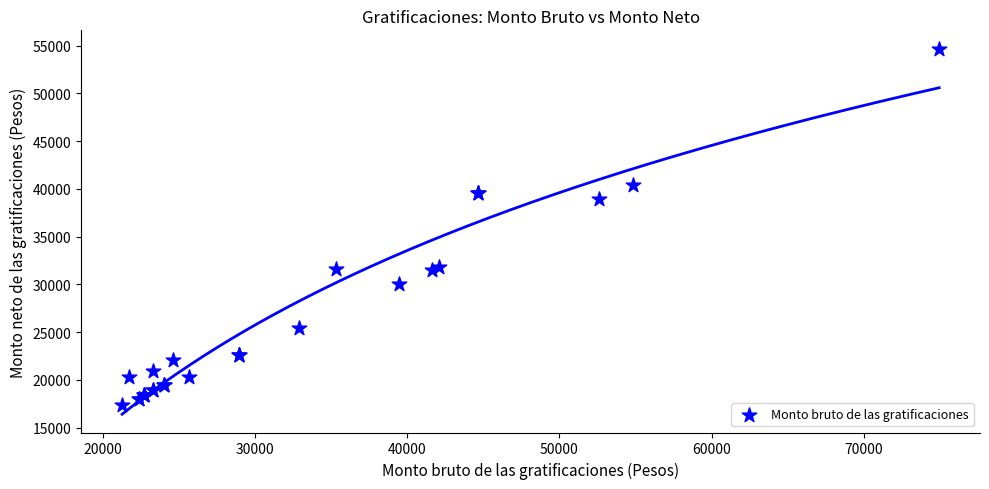

What Y value in the scatter plot is closest to 36007?

38949.7